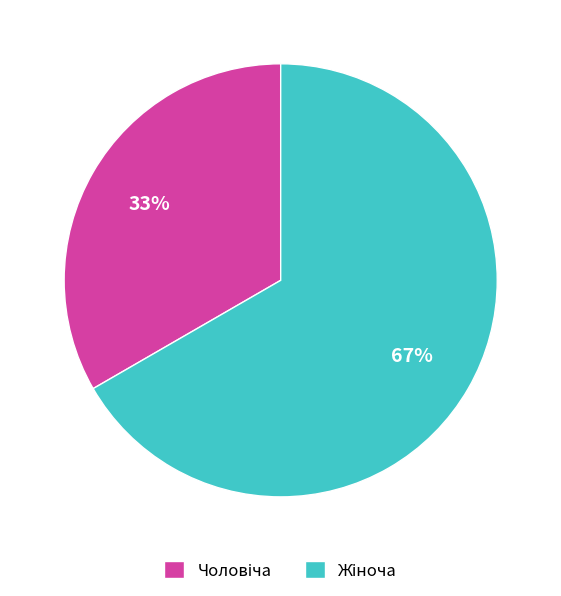

Count the number of slices in the pie.

2